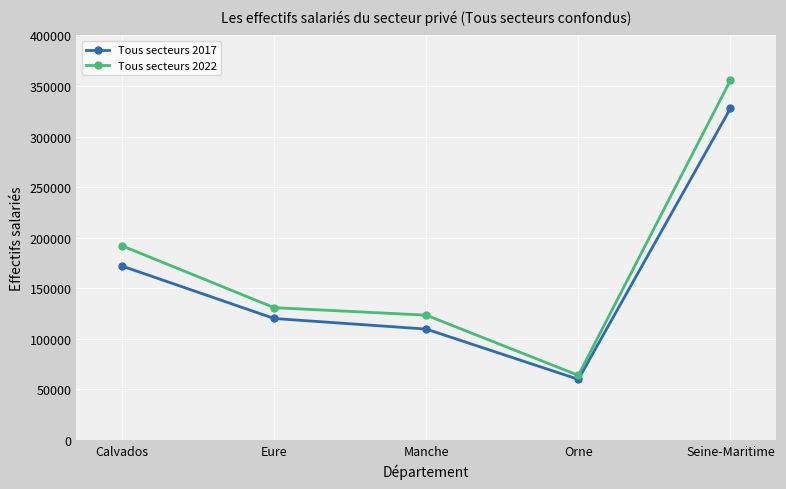

Rank the series at Eure from highest to lowest value.

Tous secteurs 2022, Tous secteurs 2017